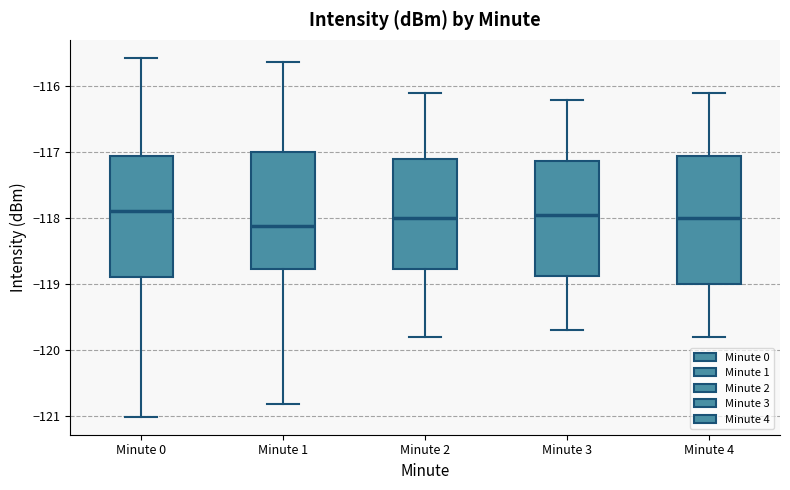

Where does the lower whisker of the box for Minute 0 end on the y-axis? The values are not printed on the chart, so give them approximately, as read against the axis.

-121.0